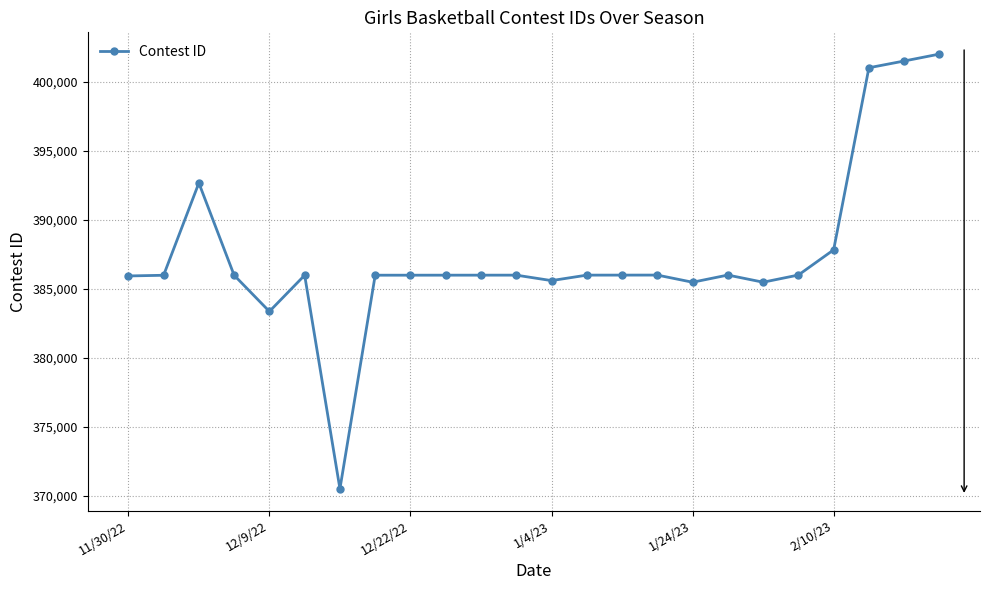

What is the smallest value displayed?

370522